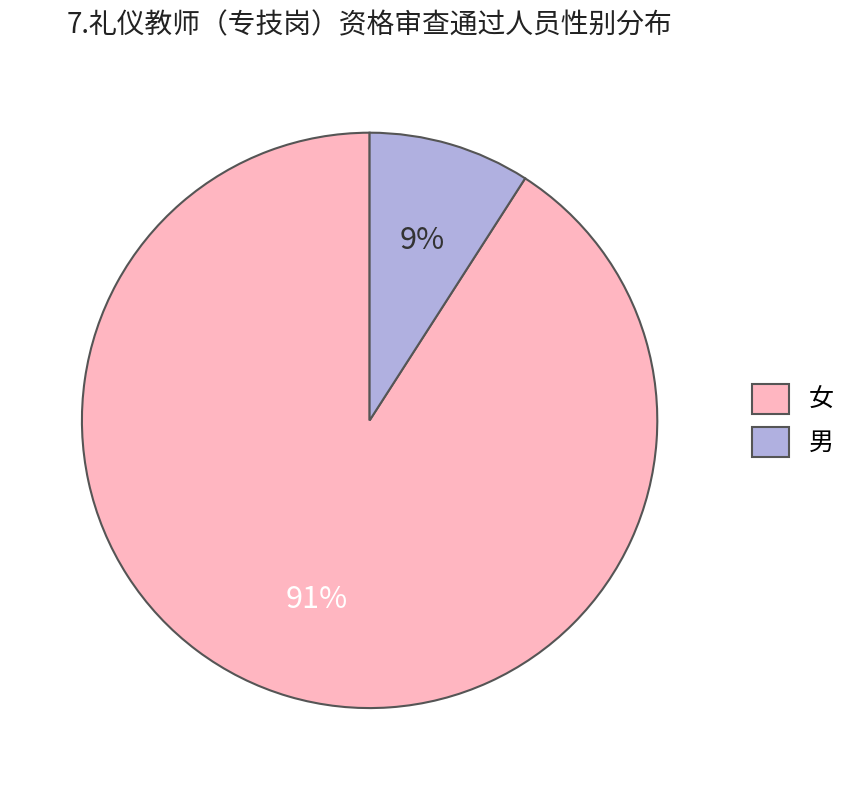

Combined, do 女 and 男 account for over 50%?

Yes